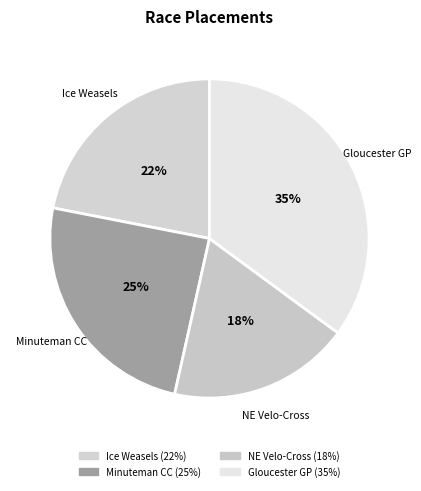

Is Minuteman CC the majority of the pie?

No